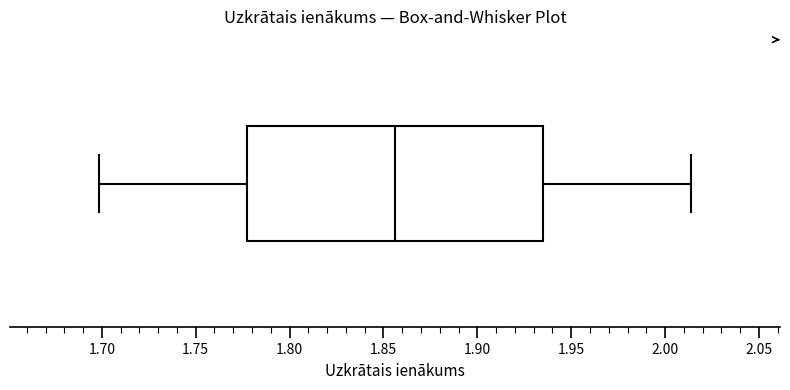

Read this box plot against the x-axis: the position of the median line, the range covered by the box, and the ends of both whiskers. The values are not printed on the chart, so give them approximately, as read against the axis.

median 1.855, box 1.775 to 1.935, whiskers 1.700 to 2.015